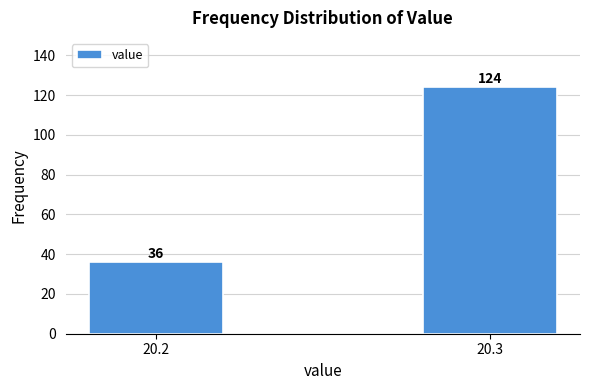

Reading left to right, what are all the values shown in this chart?

20.2=36	20.3=124